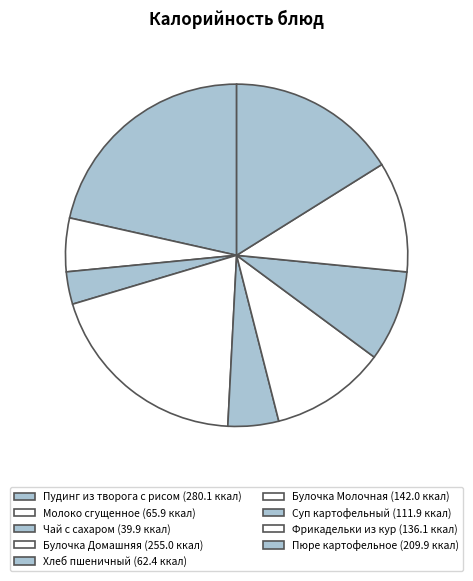

How many slices are in this pie chart?

9